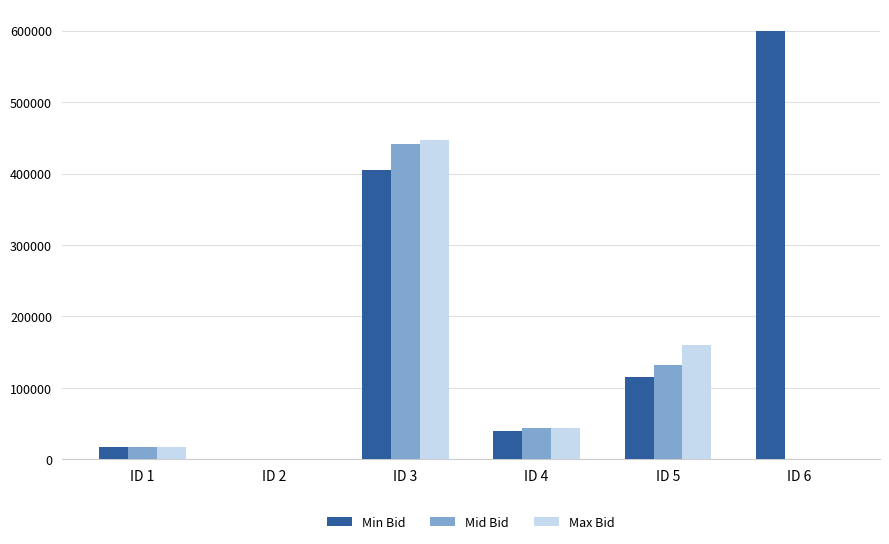

How many groups of bars are there?

6